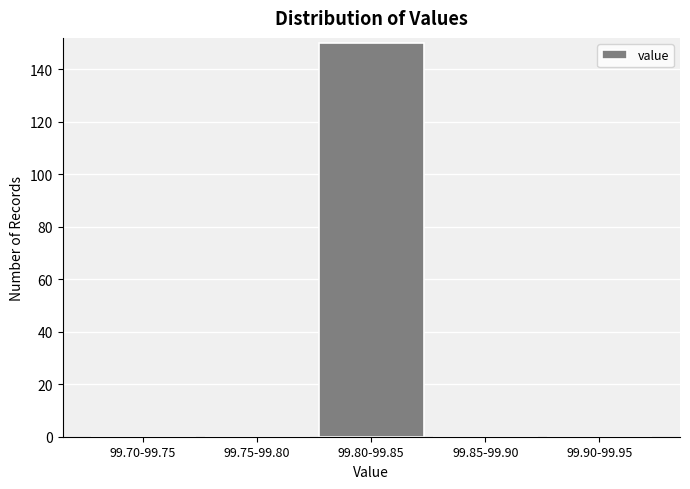

Reading left to right, what are all the values shown in this chart?

99.70-99.75=0	99.75-99.80=0	99.80-99.85=150	99.85-99.90=0	99.90-99.95=0